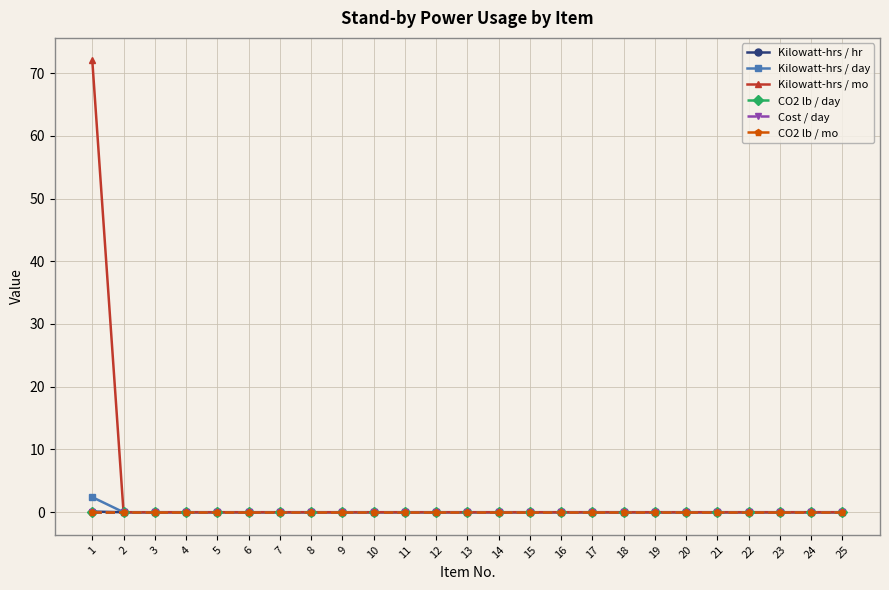

Reading left to right, transcribe all the data shown in this chart.

Kilowatt-hrs / hr: 1=0.1	2=0.0	3=0.0	4=0.0	5=0.0	6=0.0	7=0.0	8=0.0	9=0.0	10=0.0	11=0.0	12=0.0	13=0.0	14=0.0	15=0.0	16=0.0	17=0.0	18=0.0	19=0.0	20=0.0	21=0.0	22=0.0	23=0.0	24=0.0	25=0.0
Kilowatt-hrs / day: 1=2.4	2=0.0	3=0.0	4=0.0	5=0.0	6=0.0	7=0.0	8=0.0	9=0.0	10=0.0	11=0.0	12=0.0	13=0.0	14=0.0	15=0.0	16=0.0	17=0.0	18=0.0	19=0.0	20=0.0	21=0.0	22=0.0	23=0.0	24=0.0	25=0.0
Kilowatt-hrs / mo: 1=72.0	2=0.0	3=0.0	4=0.0	5=0.0	6=0.0	7=0.0	8=0.0	9=0.0	10=0.0	11=0.0	12=0.0	13=0.0	14=0.0	15=0.0	16=0.0	17=0.0	18=0.0	19=0.0	20=0.0	21=0.0	22=0.0	23=0.0	24=0.0	25=0.0
CO2 lb / day: 1=0.0	2=0.0	3=0.0	4=0.0	5=0.0	6=0.0	7=0.0	8=0.0	9=0.0	10=0.0	11=0.0	12=0.0	13=0.0	14=0.0	15=0.0	16=0.0	17=0.0	18=0.0	19=0.0	20=0.0	21=0.0	22=0.0	23=0.0	24=0.0	25=0.0
Cost / day: 1=0.0	2=0.0	3=0.0	4=0.0	5=0.0	6=0.0	7=0.0	8=0.0	9=0.0	10=0.0	11=0.0	12=0.0	13=0.0	14=0.0	15=0.0	16=0.0	17=0.0	18=0.0	19=0.0	20=0.0	21=0.0	22=0.0	23=0.0	24=0.0	25=0.0
CO2 lb / mo: 1=0.0	2=0.0	3=0.0	4=0.0	5=0.0	6=0.0	7=0.0	8=0.0	9=0.0	10=0.0	11=0.0	12=0.0	13=0.0	14=0.0	15=0.0	16=0.0	17=0.0	18=0.0	19=0.0	20=0.0	21=0.0	22=0.0	23=0.0	24=0.0	25=0.0